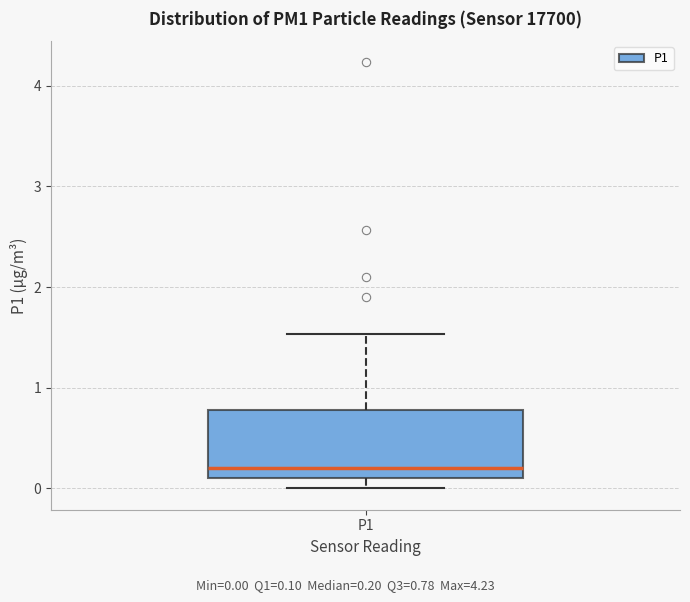

Transcribe this box plot: give where the median line is, the range the box spans, and where the two whiskers end, as read against the y-axis. The values are not printed on the chart, so give them approximately, as read against the axis.

median 0.2, box 0.1 to 0.8, whiskers 0.0 to 1.5